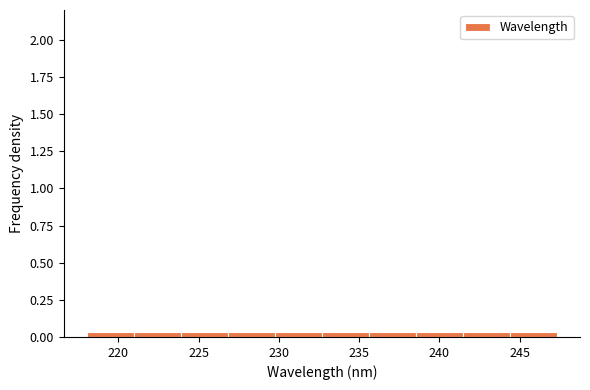

Reading left to right, transcribe this chart: for each bar, give the range it covers on the x-axis and its height. Neither the bar edges nor the heights are printed on the chart, so give them approximately, as read against the axes.

218.0 to 221.0: under 0.05
221.0 to 224.0: under 0.05
224.0 to 227.0: under 0.05
227.0 to 230.0: under 0.05
230.0 to 232.5: under 0.05
232.5 to 235.5: under 0.05
235.5 to 238.5: under 0.05
238.5 to 241.5: under 0.05
241.5 to 244.5: under 0.05
244.5 to 247.5: under 0.05